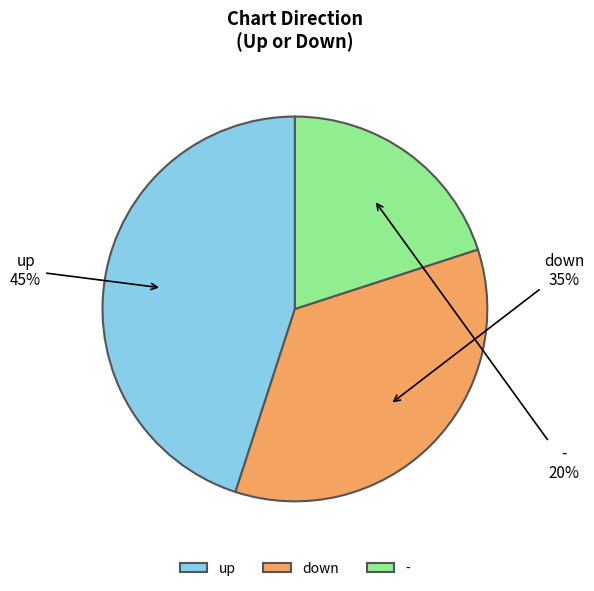

Count the number of slices in the pie.

3